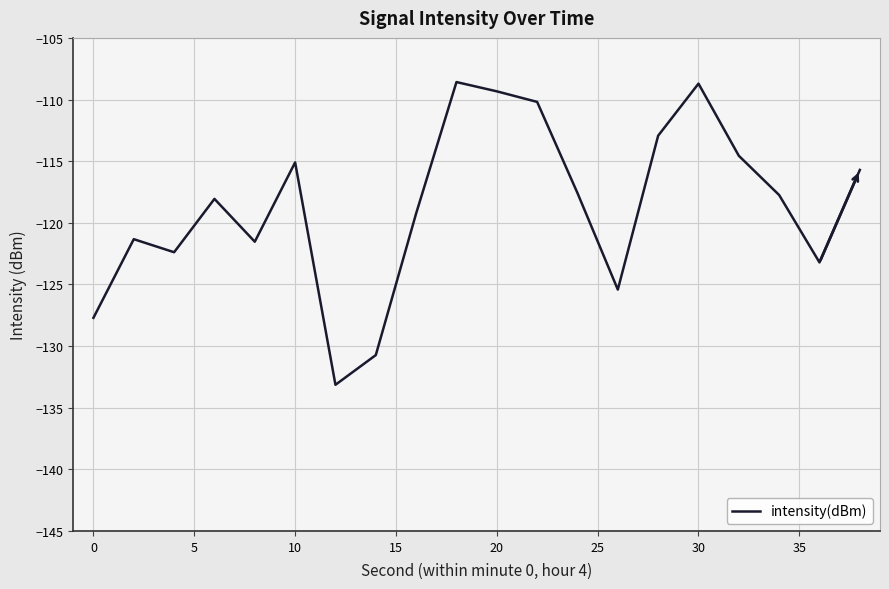

What is the minimum value shown in the chart?

-133.1